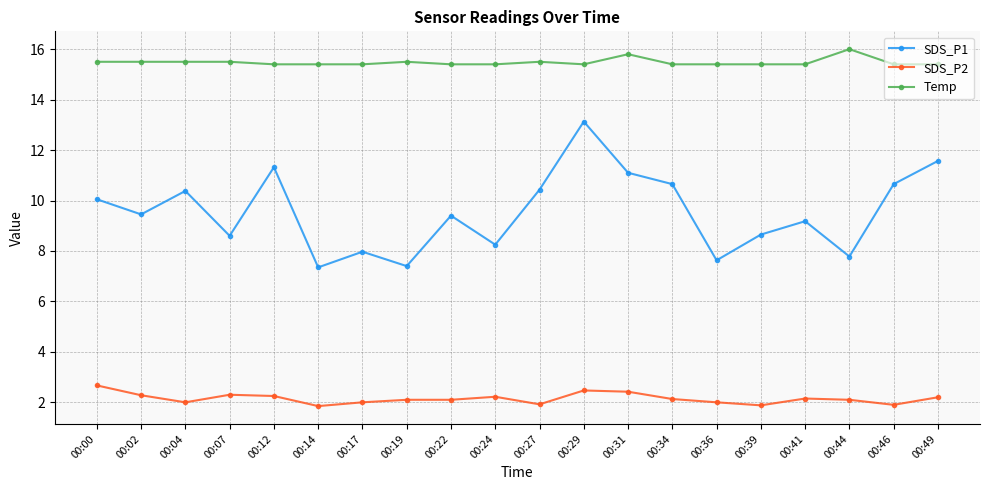

What is the spread (max minus min) of values at 00:36?

13.4